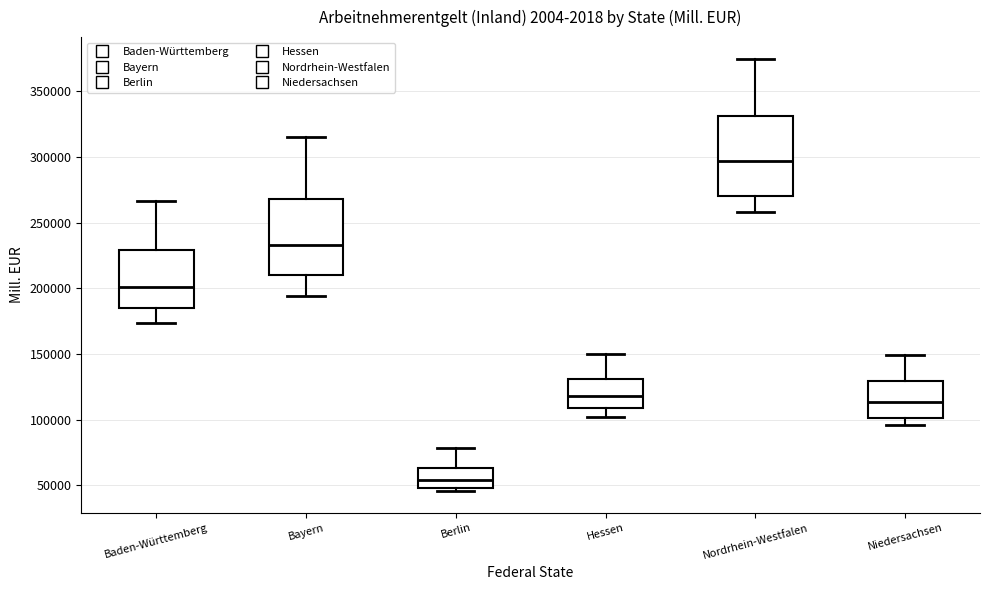

Which box's median line is the highest?

Nordrhein-Westfalen